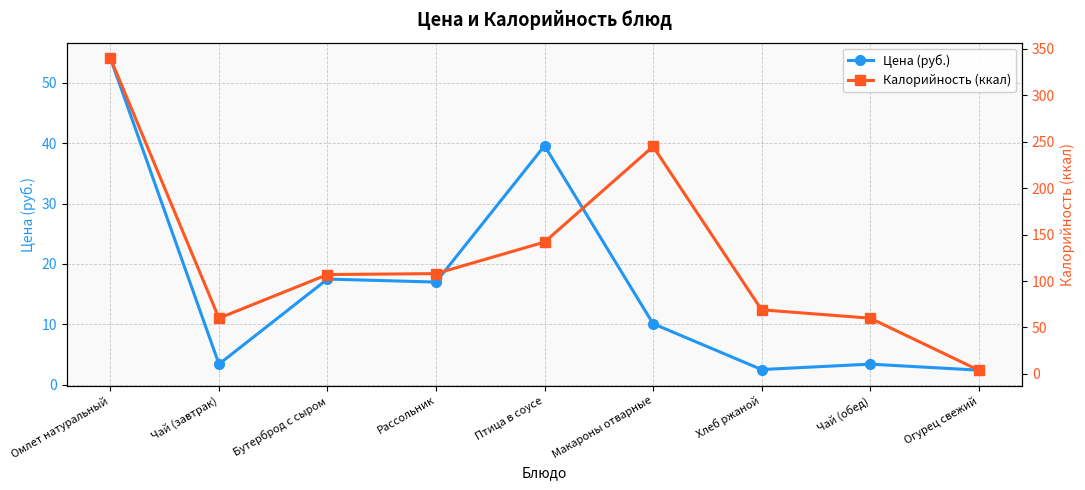

What is the total value across all series at Птица в соусе?

181.6